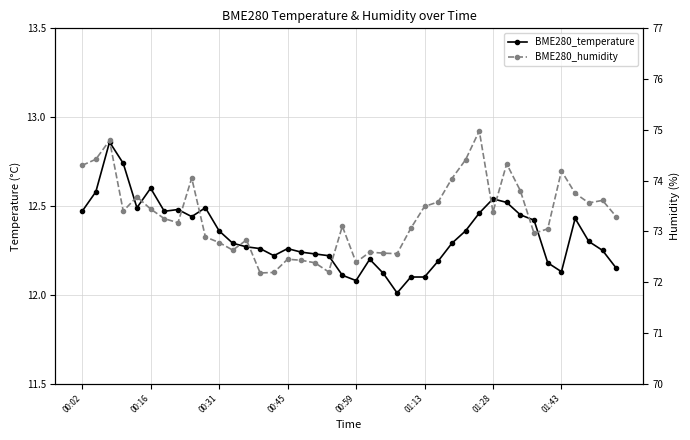

List the series in order of their peak value, highest first.

BME280_humidity, BME280_temperature